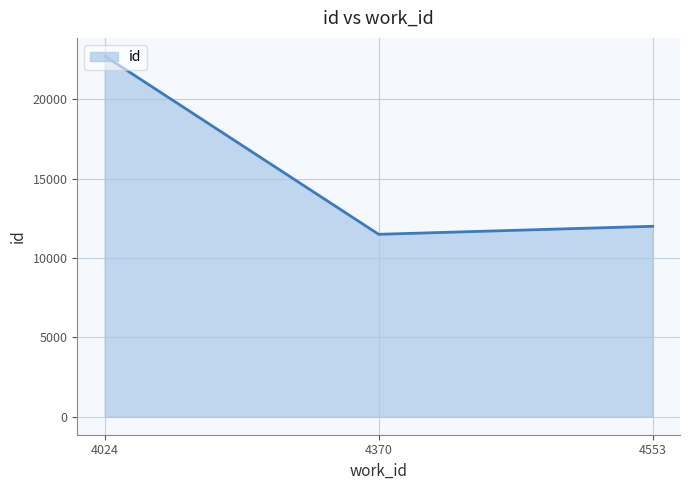

What value does the data have at 4024?

22720